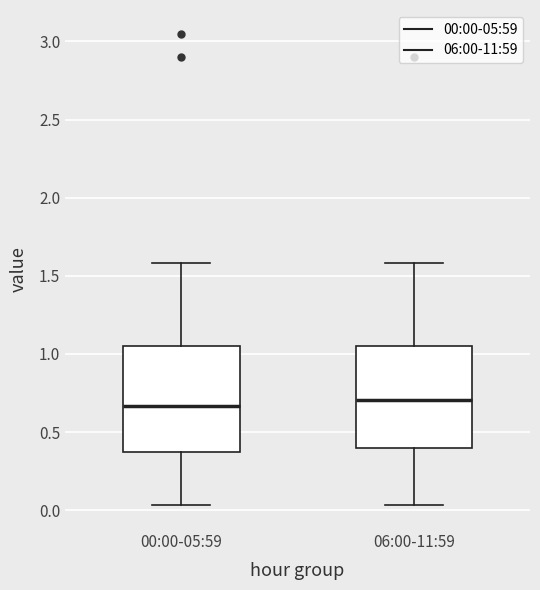

Reading left to right, transcribe this box plot: for each box, give where its median line is, the range the box spans, and where its two whiskers end, as read against the y-axis. The values are not printed on the chart, so give them approximately, as read against the axis.

00:00-05:59: median 0.65, box 0.40 to 1.05, whiskers 0.05 to 1.60
06:00-11:59: median 0.70, box 0.40 to 1.05, whiskers 0.05 to 1.60